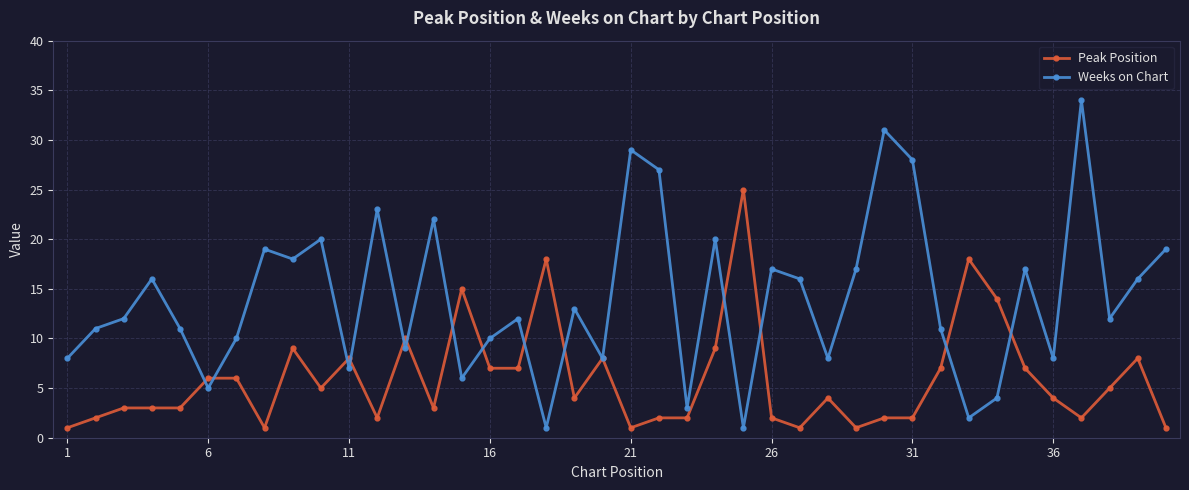

Which series has the largest range (max minus min)?

Weeks on Chart